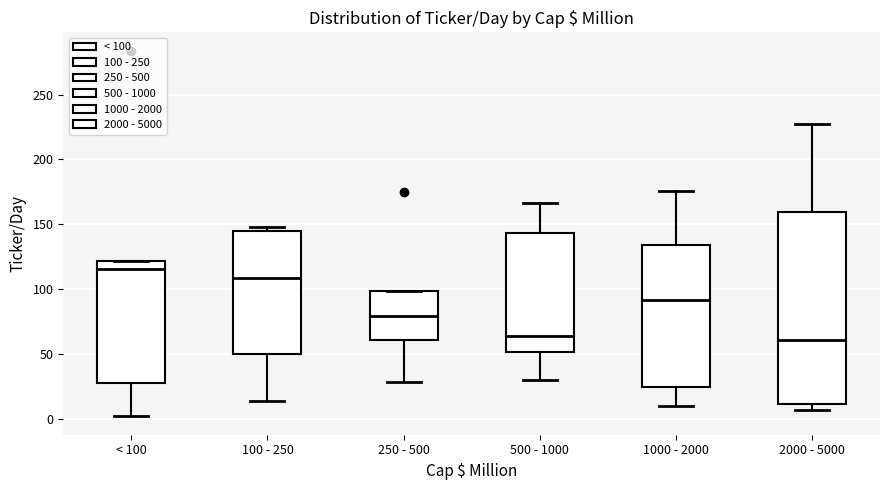

Reading left to right, read every box against the y-axis: the position of its median line, the range the box covers, and the ends of its whiskers. The values are not printed on the chart, so give them approximately, as read against the axis.

< 100: median 115, box 30 to 120, whiskers 0 to 120
100 - 250: median 110, box 50 to 145, whiskers 15 to 150
250 - 500: median 80, box 60 to 100, whiskers 30 to 100
500 - 1000: median 65, box 50 to 145, whiskers 30 to 165
1000 - 2000: median 90, box 25 to 135, whiskers 10 to 175
2000 - 5000: median 60, box 10 to 160, whiskers 5 to 225